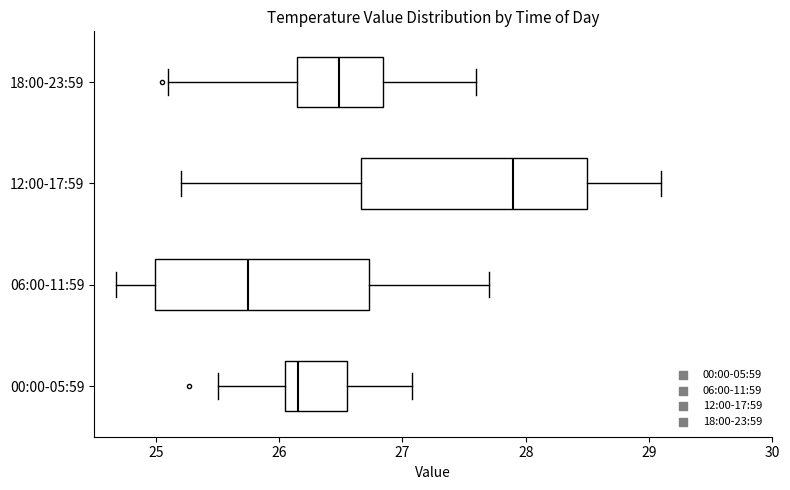

Which box has the furthest to the right median line?

12:00-17:59